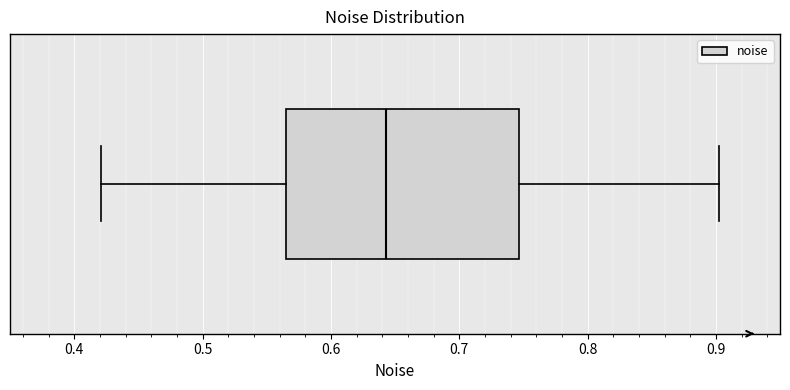

Read this box plot against the x-axis: the position of the median line, the range covered by the box, and the ends of both whiskers. The values are not printed on the chart, so give them approximately, as read against the axis.

median 0.64, box 0.56 to 0.75, whiskers 0.42 to 0.90